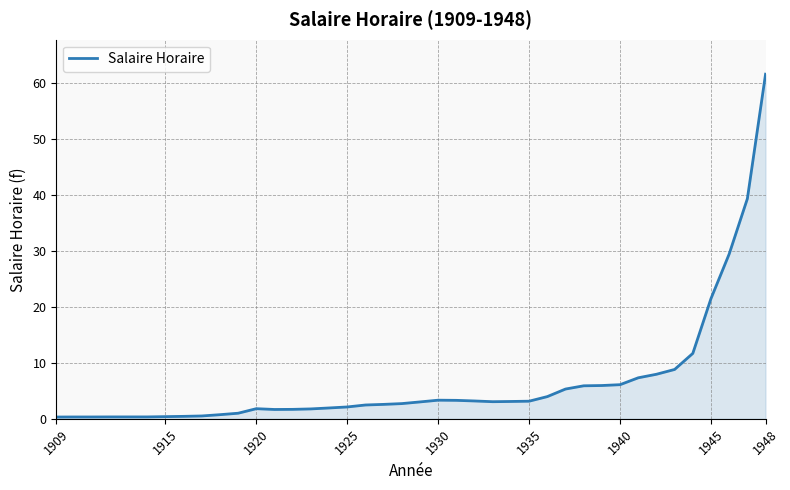

What is the maximum value shown in the chart?

61.6